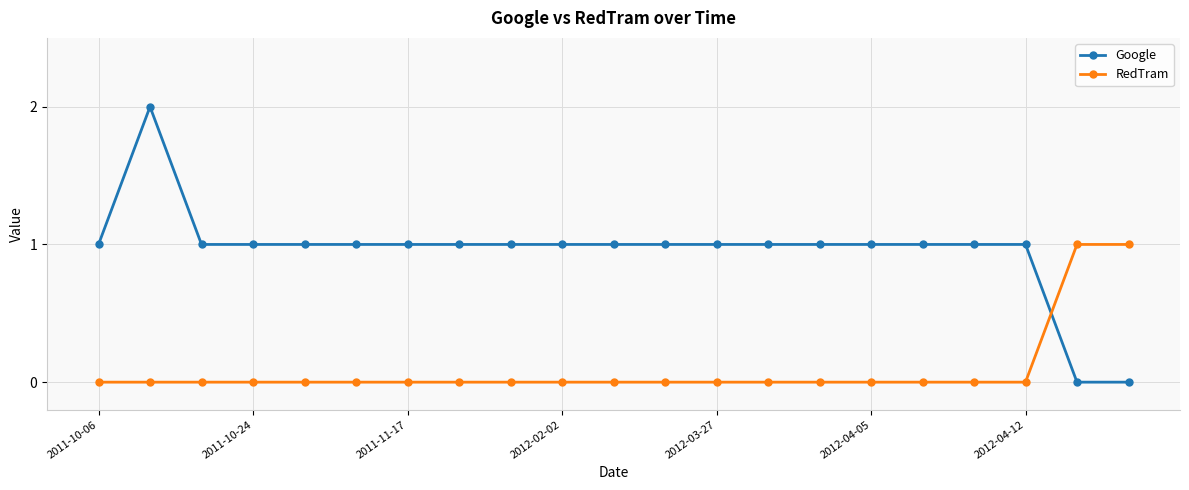

Count the RedTram values in the range 0 to 1.

21